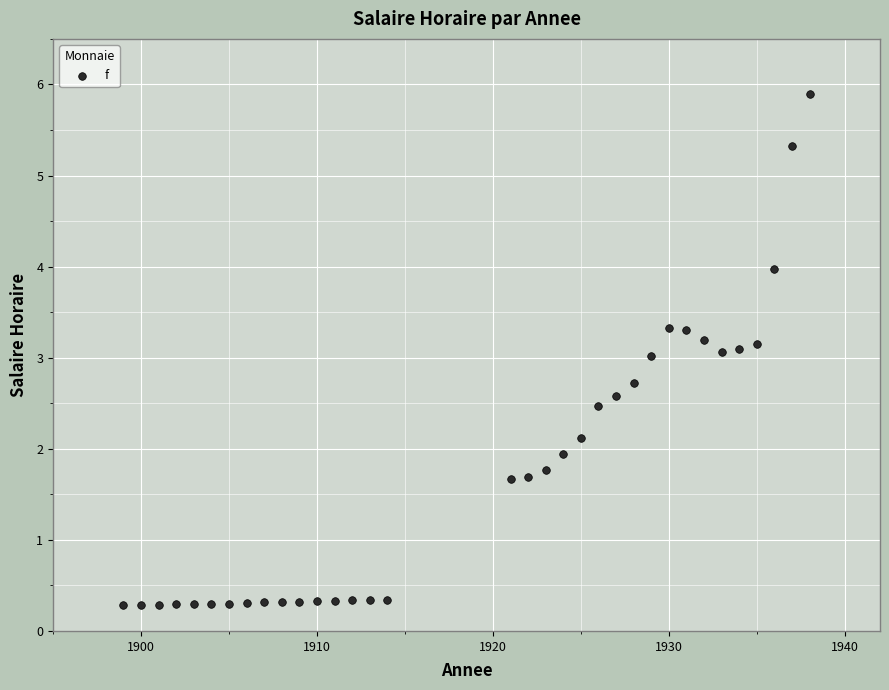

What is the range of Y values (max minus min)?

5.6